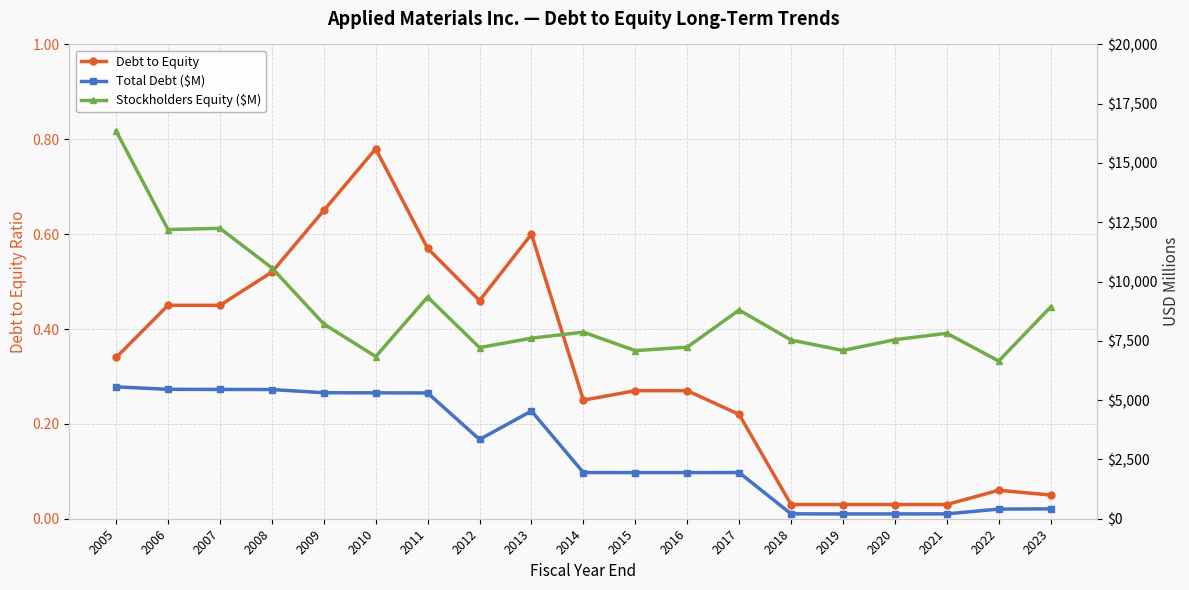

Reading left to right, transcribe all the data shown in this chart.

Debt to Equity: 0.3	0.5	0.5	0.5	0.7	0.8	0.6	0.5	0.6	0.2	0.3	0.3	0.2	0.0	0.0	0.0	0.0	0.1	0.1
Total Debt ($M): 5561.0	5457.0	5452.0	5448.0	5313.0	5309.0	5304.0	3343.0	4542.0	1947.0	1946.0	1946.0	1947.0	206.0	202.0	203.0	205.0	407.0	415.0
Stockholders Equity ($M): 16349.0	12194.0	12247.0	10578.0	8214.0	6839.0	9349.0	7217.0	7613.0	7868.0	7088.0	7235.0	8800.0	7536.0	7095.0	7549.0	7821.0	6651.0	8929.0